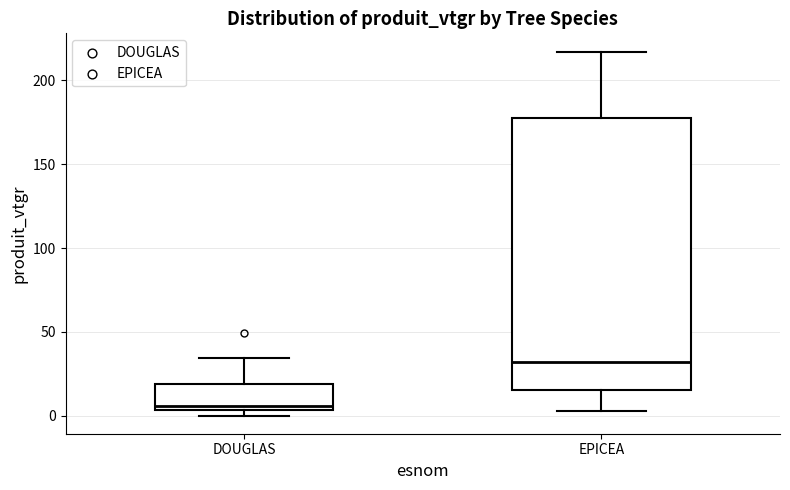

Which box is the tallest, from its lower edge to its upper edge?

EPICEA